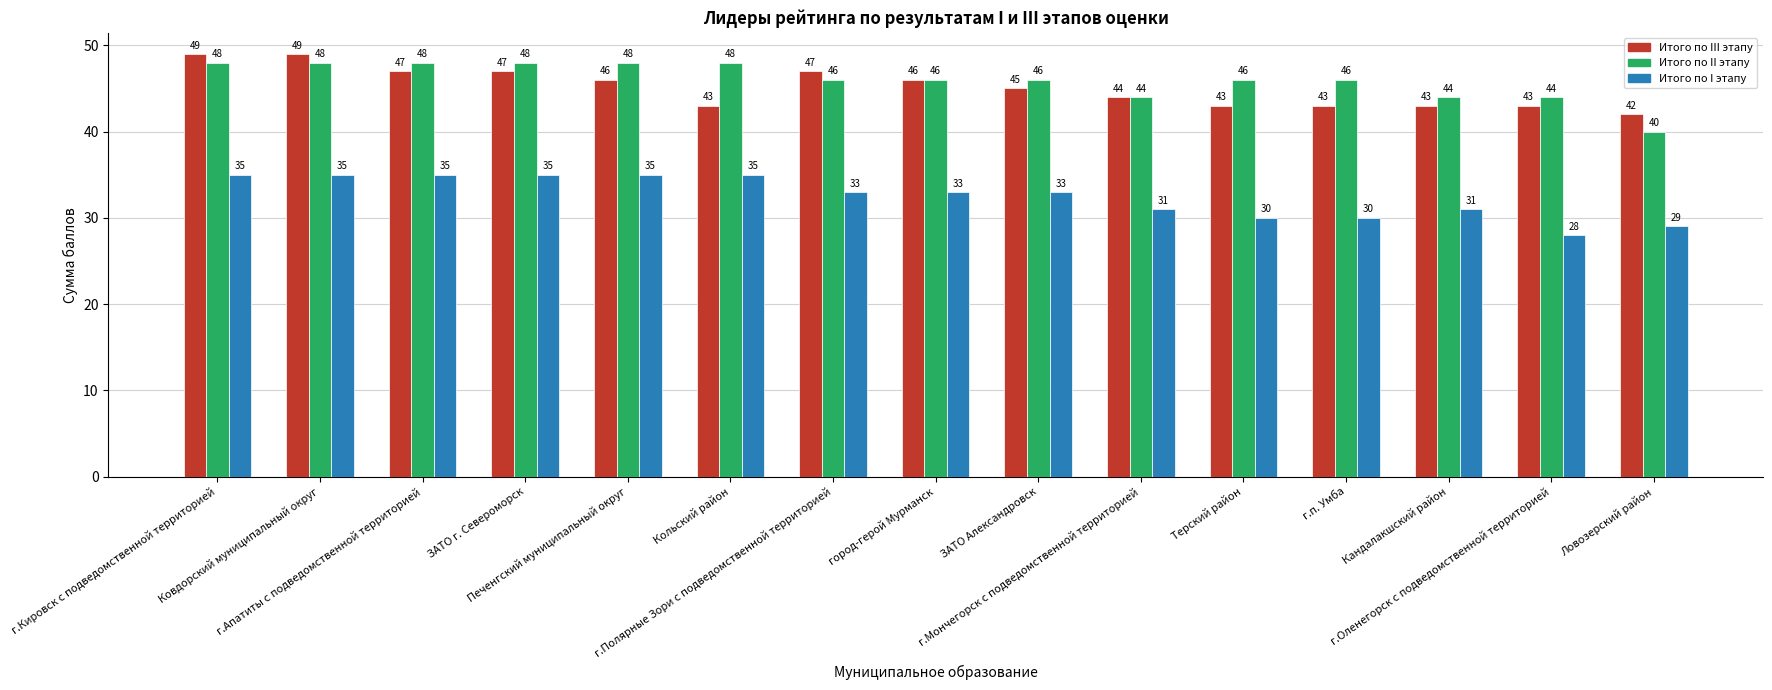

Count the Итого по II этапу values in the range 44 to 48.

14